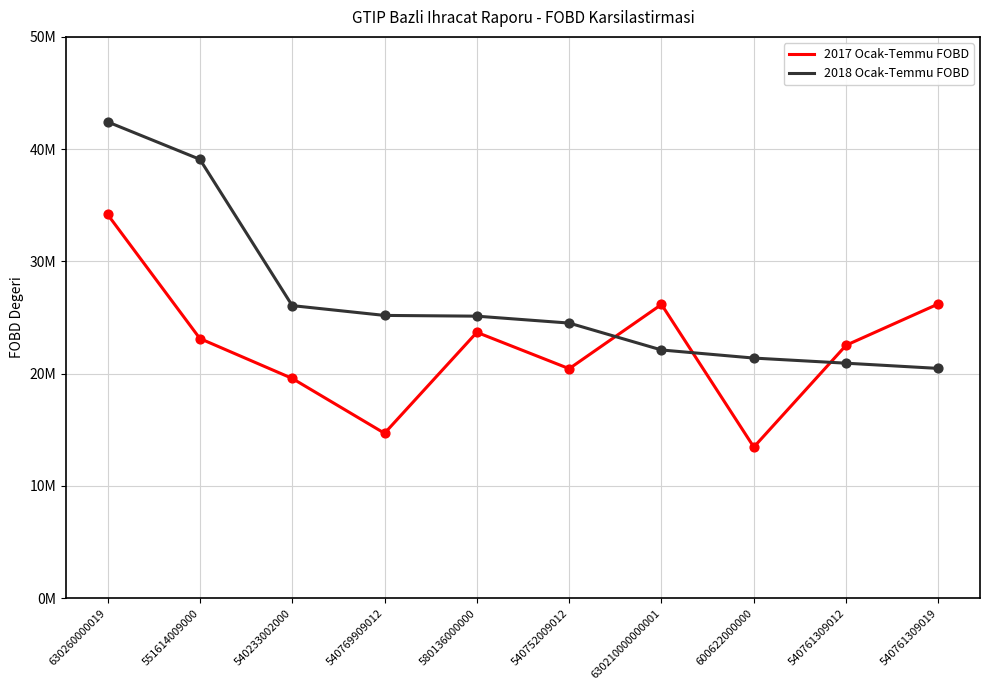

What are all the series names shown in the legend?

2017 Ocak-Temmu FOBD, 2018 Ocak-Temmu FOBD